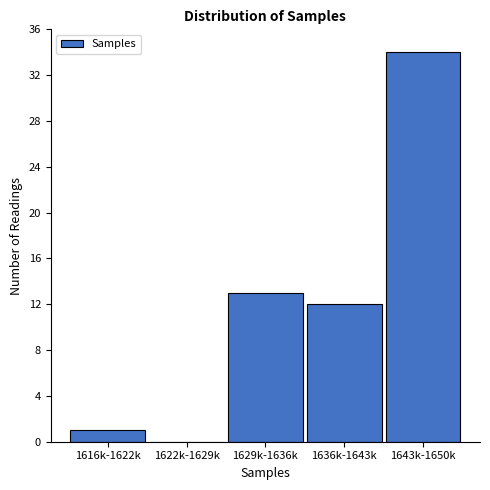

Reading left to right, transcribe all the data shown in this chart.

1616k-1622k=1	1622k-1629k=0	1629k-1636k=13	1636k-1643k=12	1643k-1650k=34